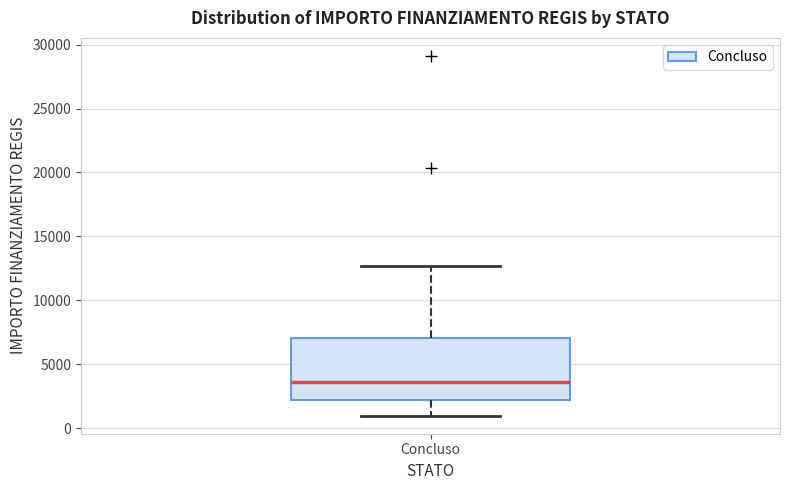

Transcribe this box plot: give where the median line is, the range the box spans, and where the two whiskers end, as read against the y-axis. The values are not printed on the chart, so give them approximately, as read against the axis.

median 3500, box 2000 to 7000, whiskers 1000 to 12500